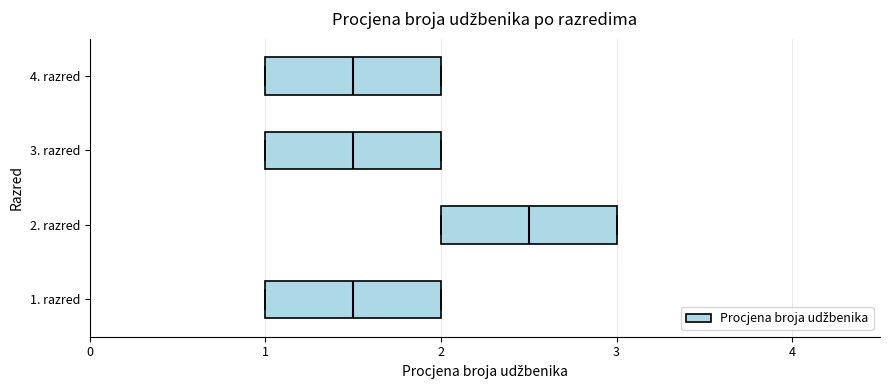

Which box has the furthest to the right median line?

2. razred